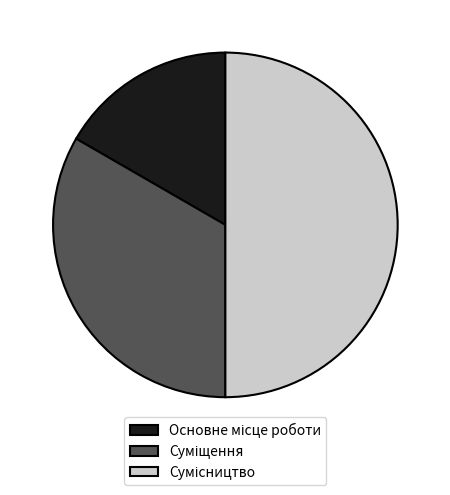

How many segments does this pie chart have?

3